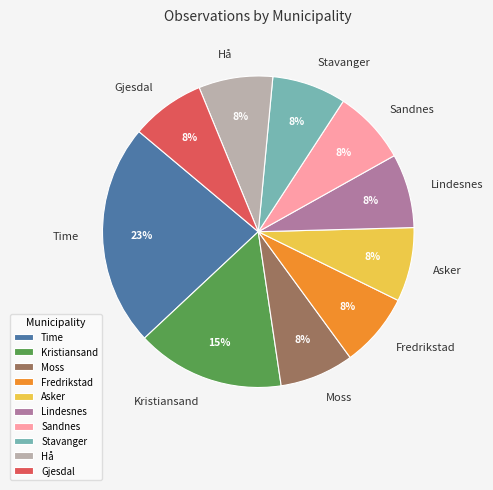

Is there any slice that represents more than half of the pie?

No